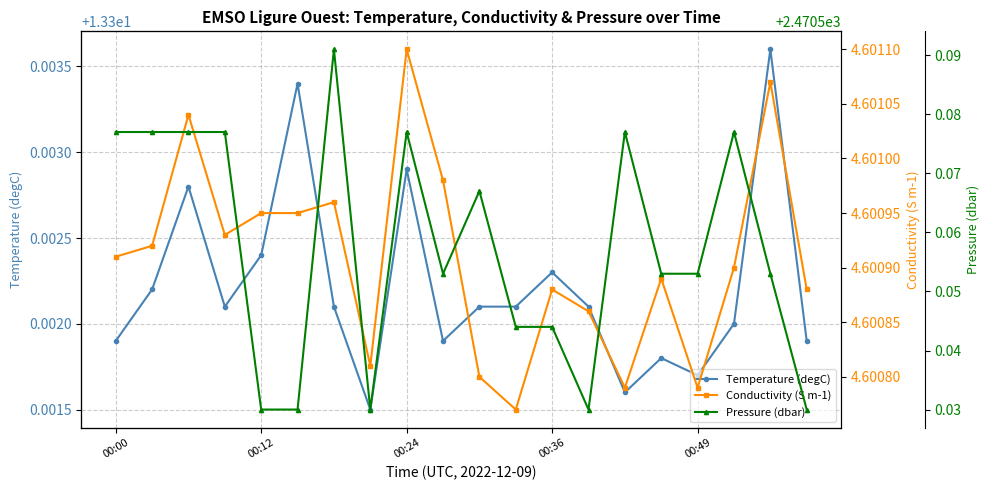

Reading right to left, transcribe all the data shown in this chart.

Temperature (degC): 13.3	13.3	13.3	13.3	13.3	13.3	13.3	13.3	13.3	13.3	13.3	13.3	13.3	13.3	13.3	13.3	13.3	13.3	13.3	13.3
Conductivity (S m-1): 4.6	4.6	4.6	4.6	4.6	4.6	4.6	4.6	4.6	4.6	4.6	4.6	4.6	4.6	4.6	4.6	4.6	4.6	4.6	4.6
Pressure (dbar): 2470.5	2470.6	2470.6	2470.6	2470.6	2470.6	2470.5	2470.5	2470.5	2470.6	2470.6	2470.6	2470.5	2470.6	2470.5	2470.5	2470.6	2470.6	2470.6	2470.6